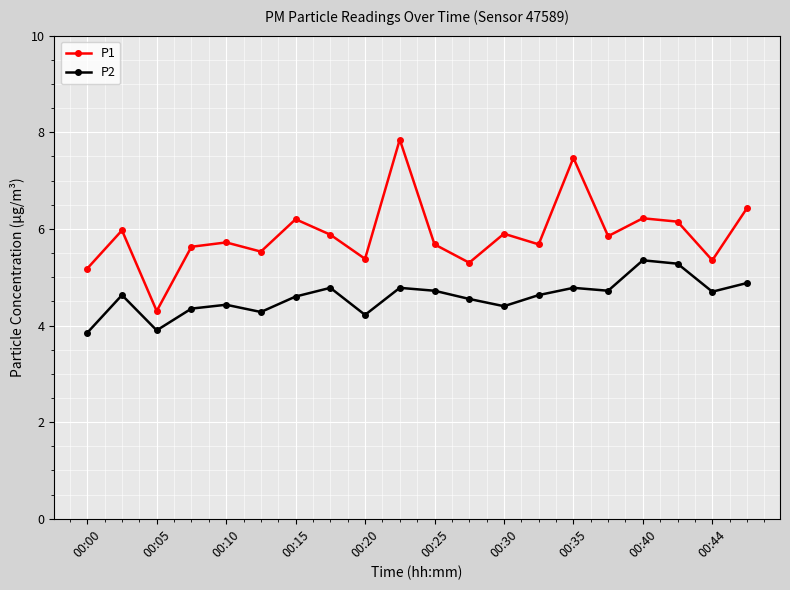

How many interior local valleys does the P1 series have?

7